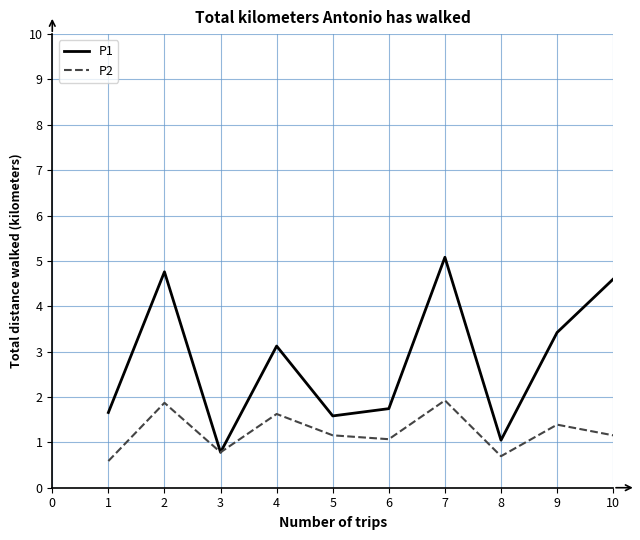

How many values in the P2 series exceed 1?

7